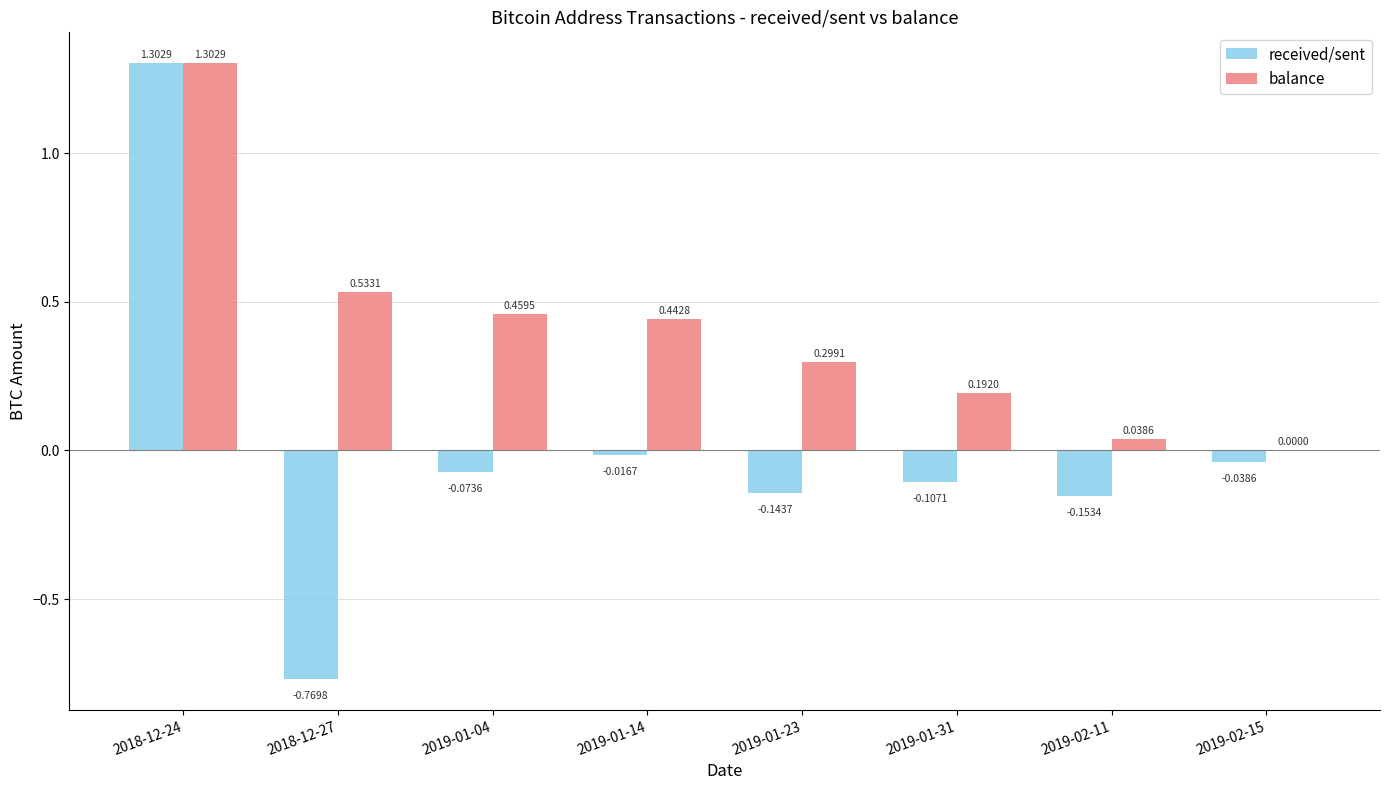

At which category is the sum across all series the highest?

2018-12-24